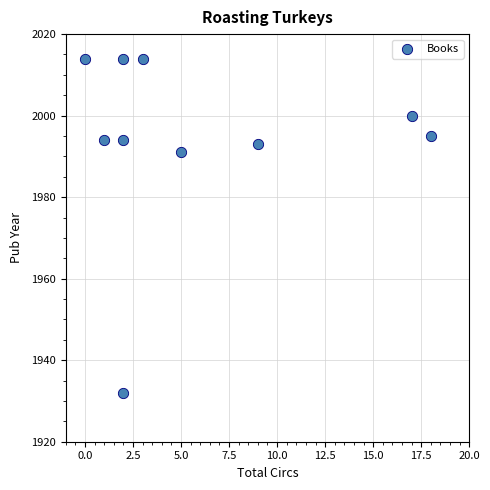

What Y value in the scatter plot is closest to 1973?

1991